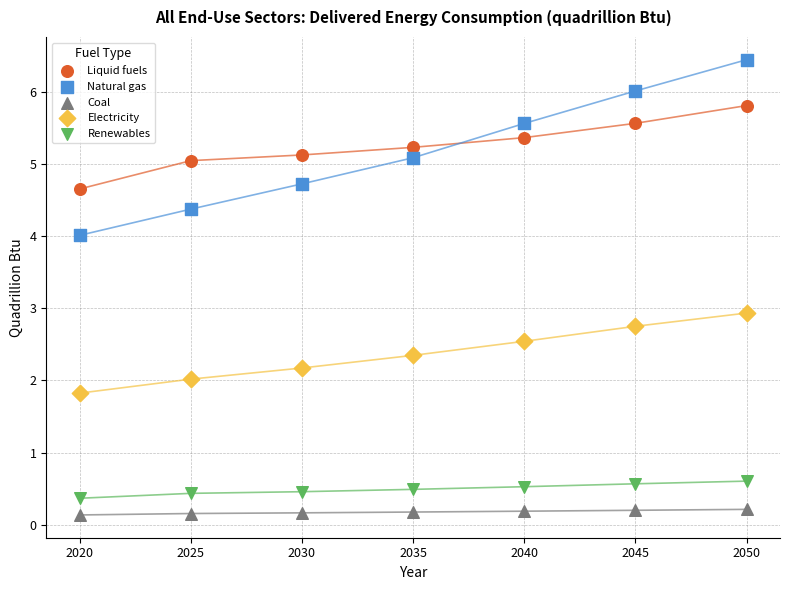

What is the X range (max minus min) for the scatter plot?

30.0